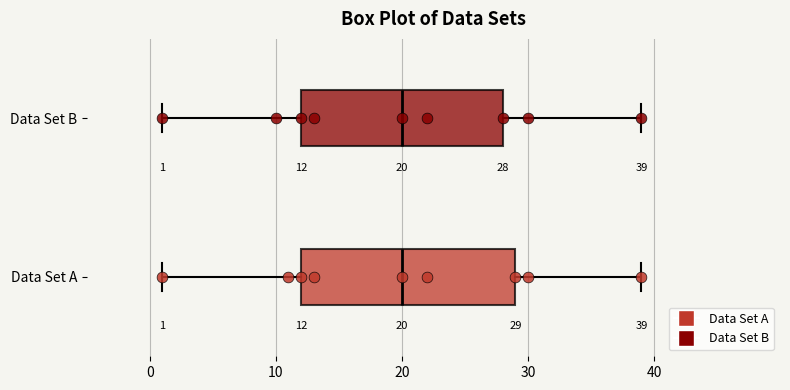

Comparing the boxes themselves (not the whiskers), which one is the widest?

Data Set A